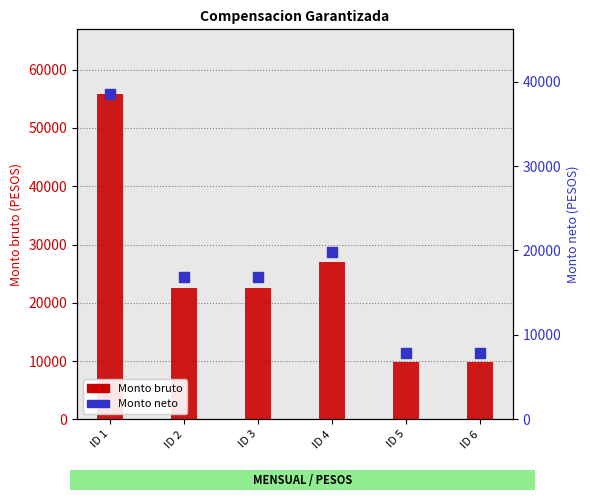

At how many categories does at least one series exceed 32208?

1